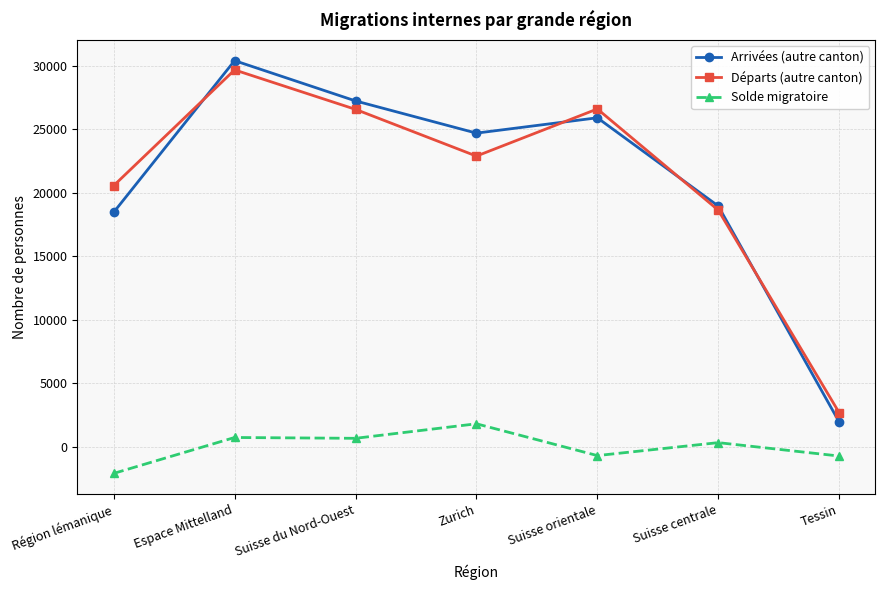

What position from the right is Zurich?

4